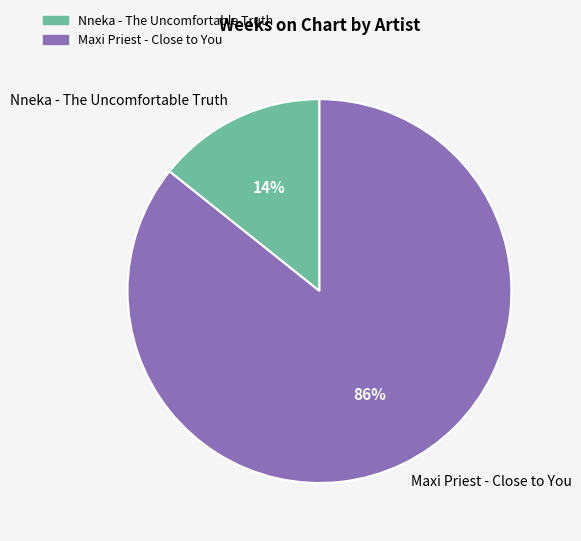

How many segments does this pie chart have?

2